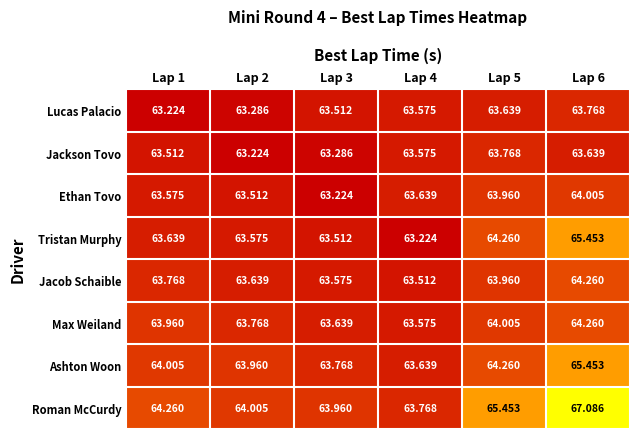

Count the number of data series in this chart.

8